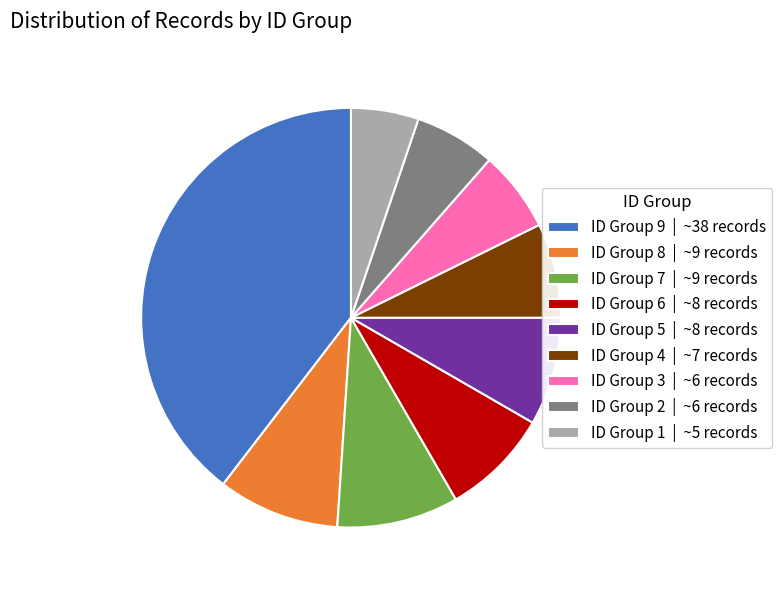

How many segments does this pie chart have?

9